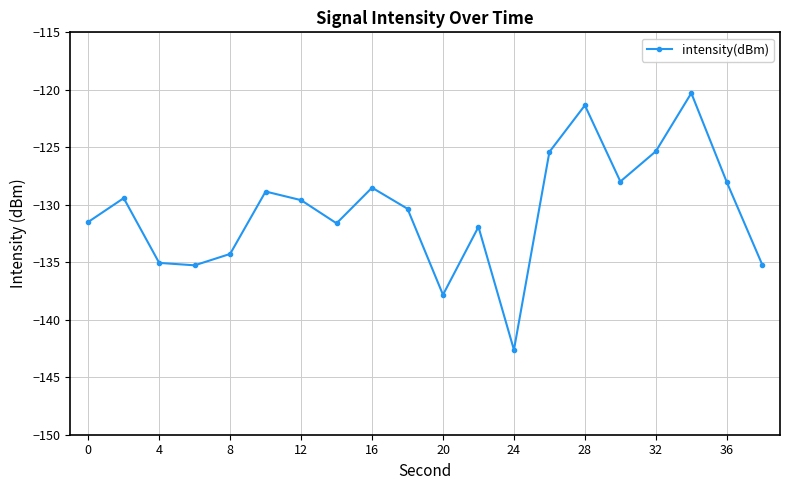

How many interior local peaks (higher than both neighbors) does the data have?

6